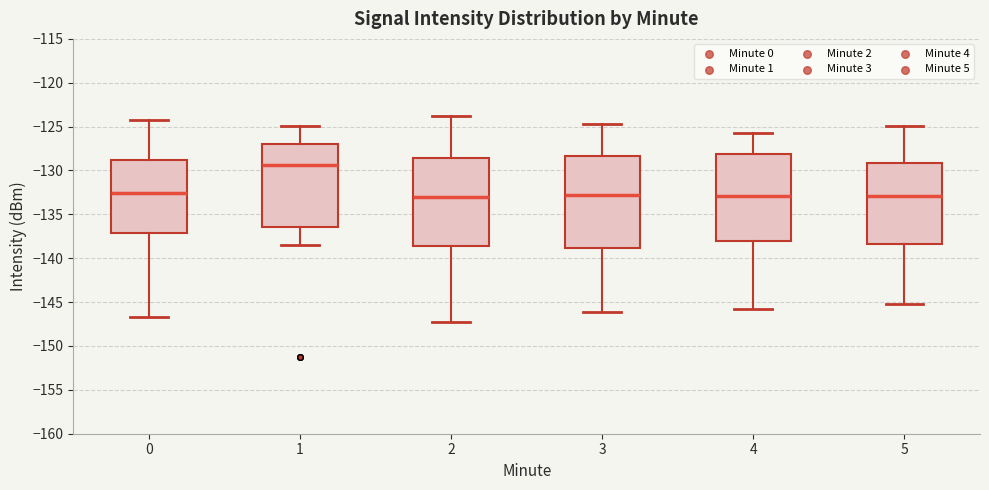

Where does the median line of the box at x = 0 sit on the y-axis? The values are not printed on the chart, so give them approximately, as read against the axis.

-132.5